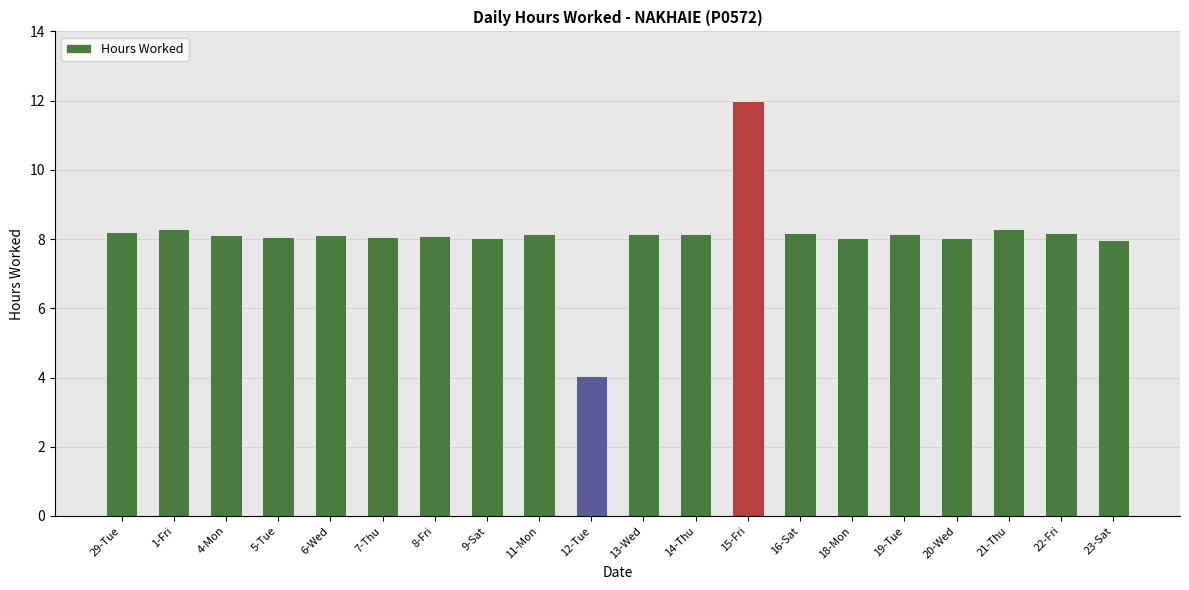

How many categories are shown in the chart?

20